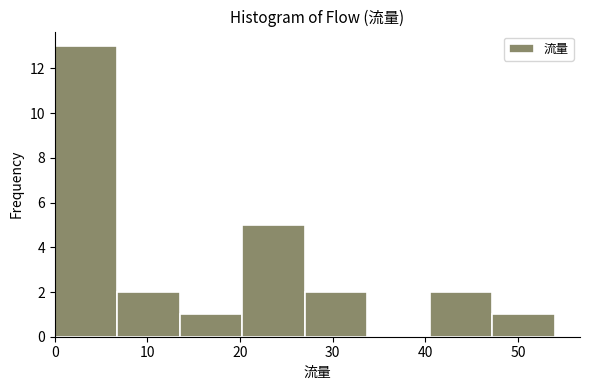

Over which range of the x-axis is the bar tallest?

0 to 7